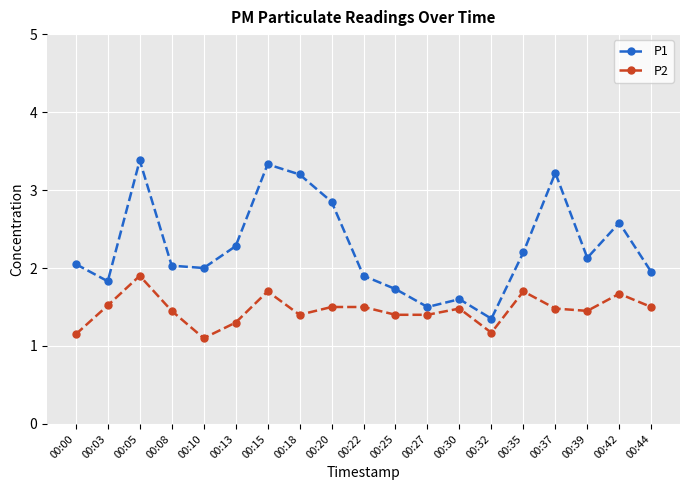

At which category does P2 reach its first local peak?

00:05